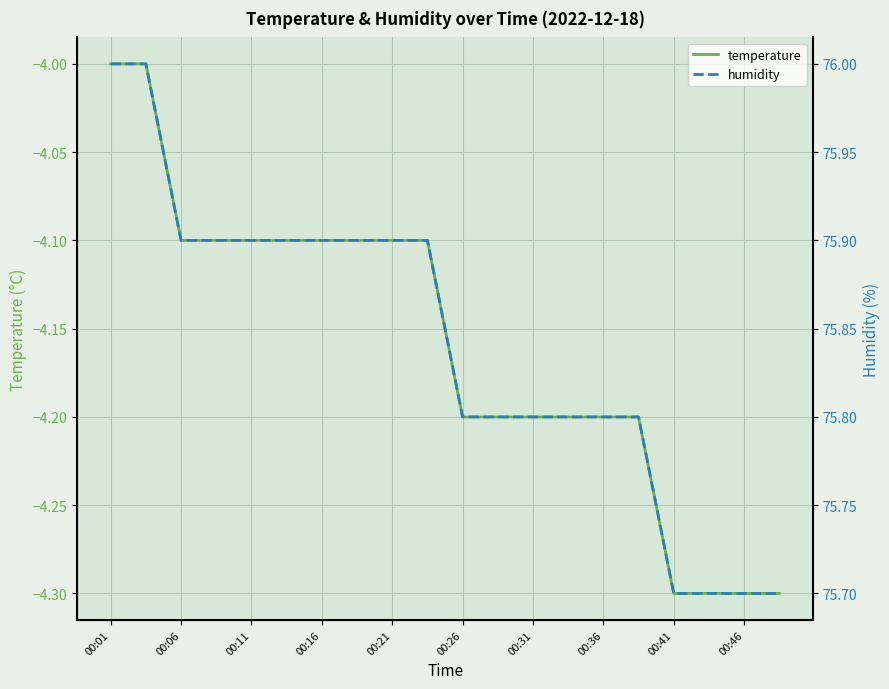

True or false: temperature and humidity cross at least once.

False